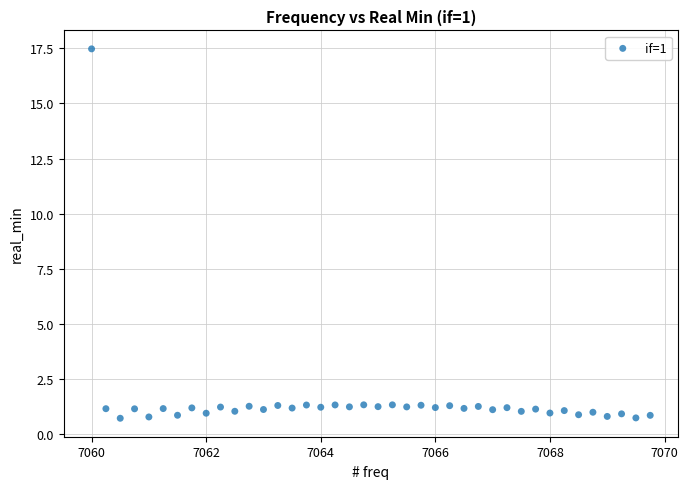

What is the range of X values (max minus min)?

9.8